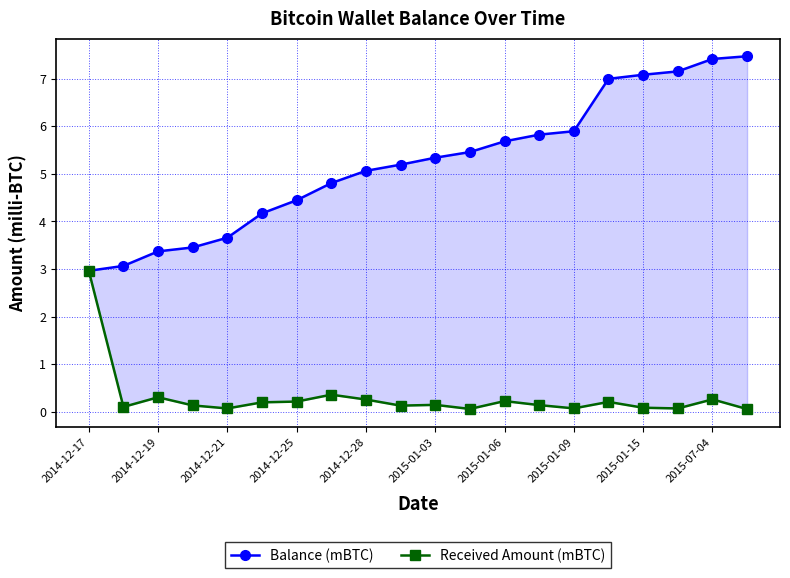

How many interior local valleys does the Received Amount (mBTC) series have?

6